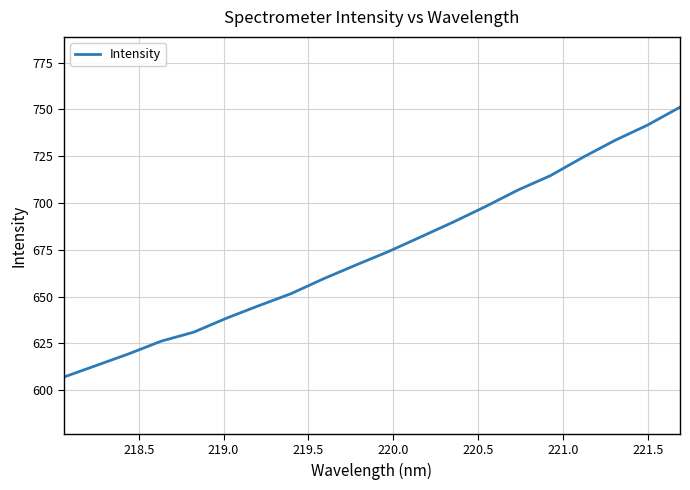

What is the difference between the maximum and minimum values?

144.2